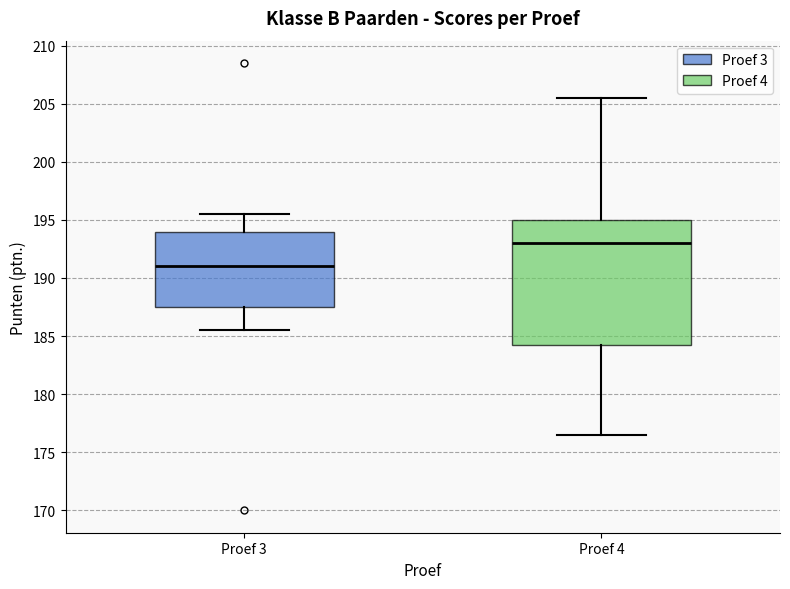

Where does the median line of the box for Proef 4 sit on the y-axis? The values are not printed on the chart, so give them approximately, as read against the axis.

193.0